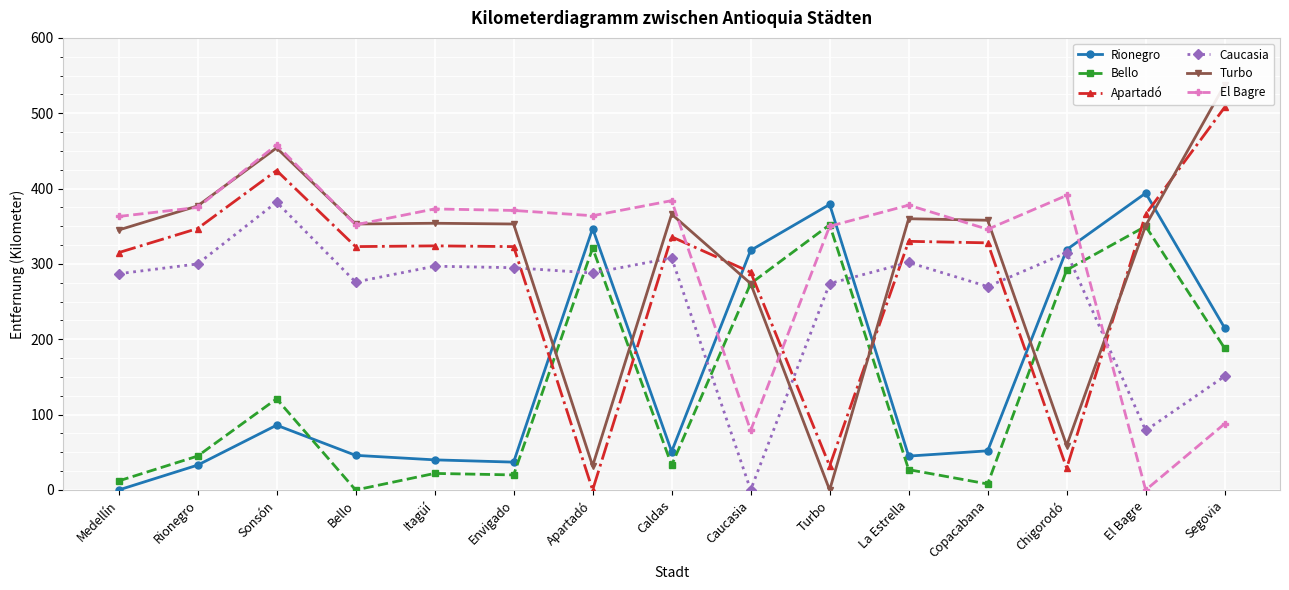

How many values in the Apartadó series exceed 324?

7